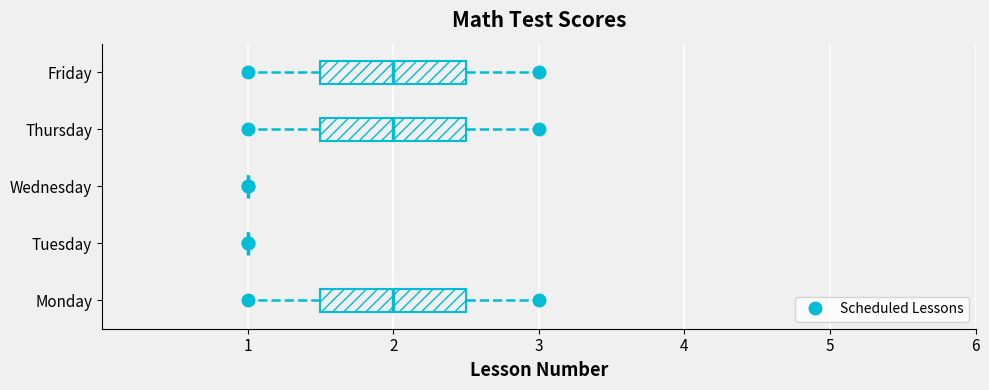

Reading bottom to top, transcribe this box plot: for each box, give where its median line is, the range the box spans, and where its two whiskers end, as read against the x-axis. The values are not printed on the chart, so give them approximately, as read against the axis.

Monday: median 2.0, box 1.5 to 2.5, whiskers 1.0 to 3.0
Tuesday: box collapsed to a line at 1.0, whiskers 1.0 to 1.0
Wednesday: box collapsed to a line at 1.0, whiskers 1.0 to 1.0
Thursday: median 2.0, box 1.5 to 2.5, whiskers 1.0 to 3.0
Friday: median 2.0, box 1.5 to 2.5, whiskers 1.0 to 3.0